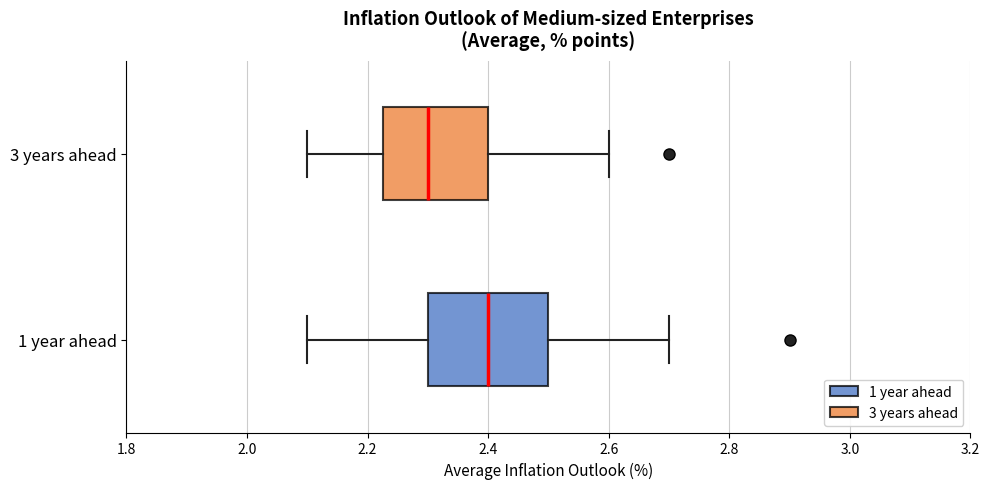

Which box has the furthest to the left median line?

3 years ahead